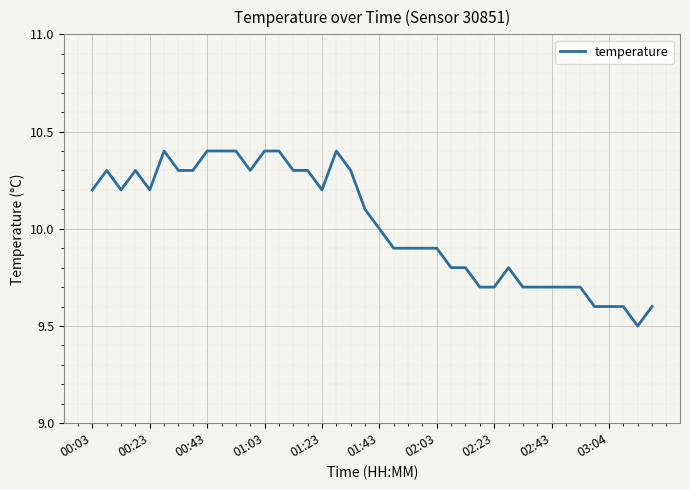

What is the maximum value shown in the chart?

10.4